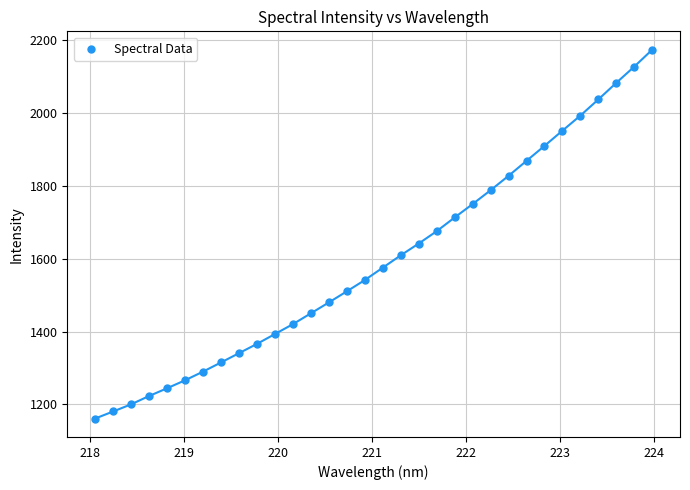

What is the range of X values (max minus min)?

5.9